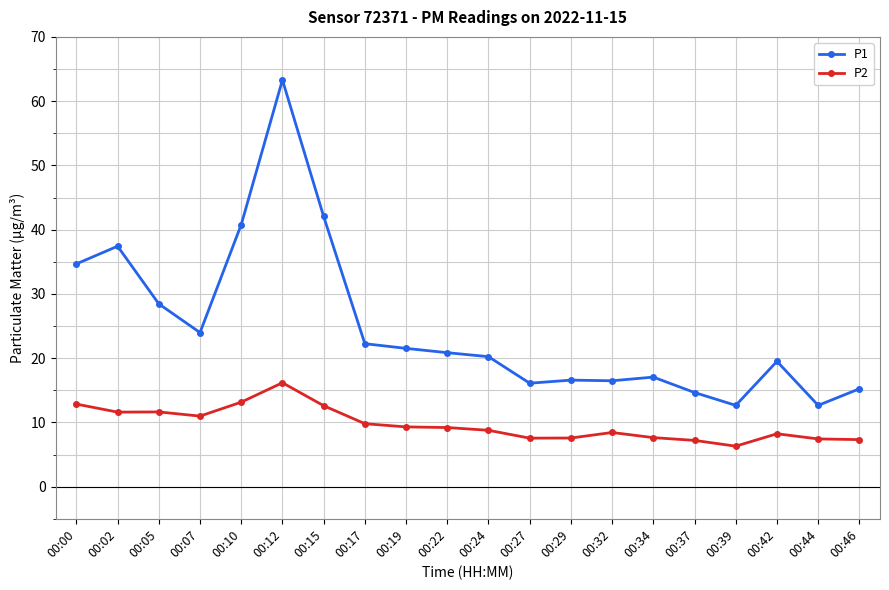

What is the sum of all P1 values?

496.4